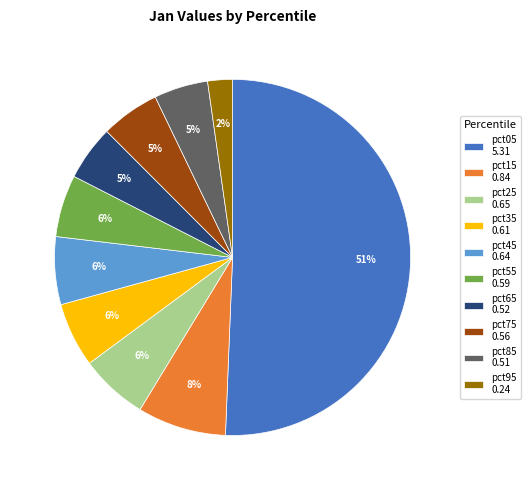

The pct85 0.51 slice represents 5% of the pie. True or false?

True